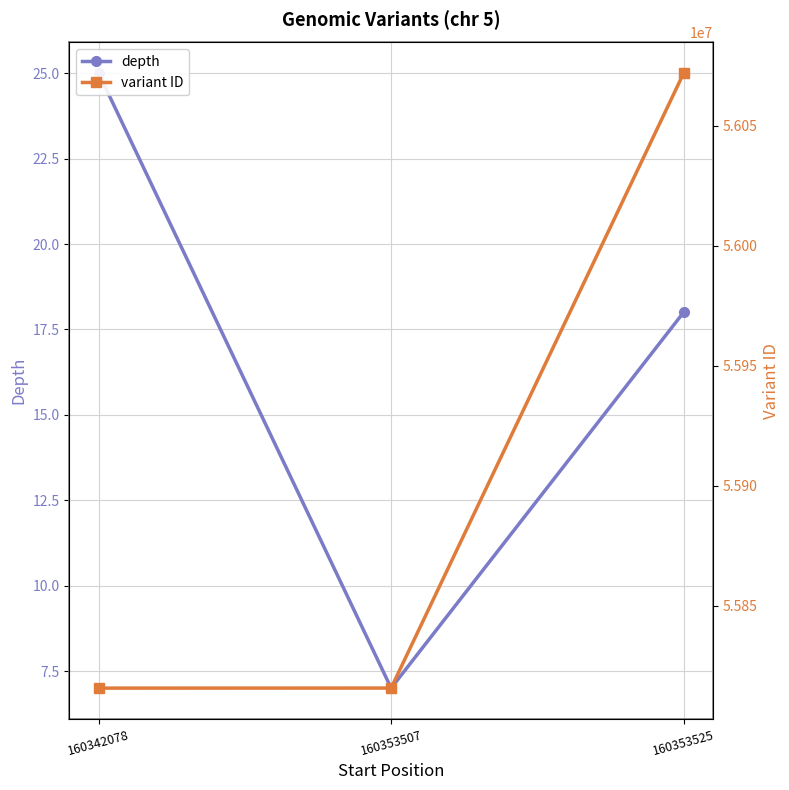

Reading left to right, what are all the values shown in this chart?

depth: 160342078=25	160353507=7	160353525=18
variant ID: 160342078=55815671	160353507=55815693	160353525=56071909